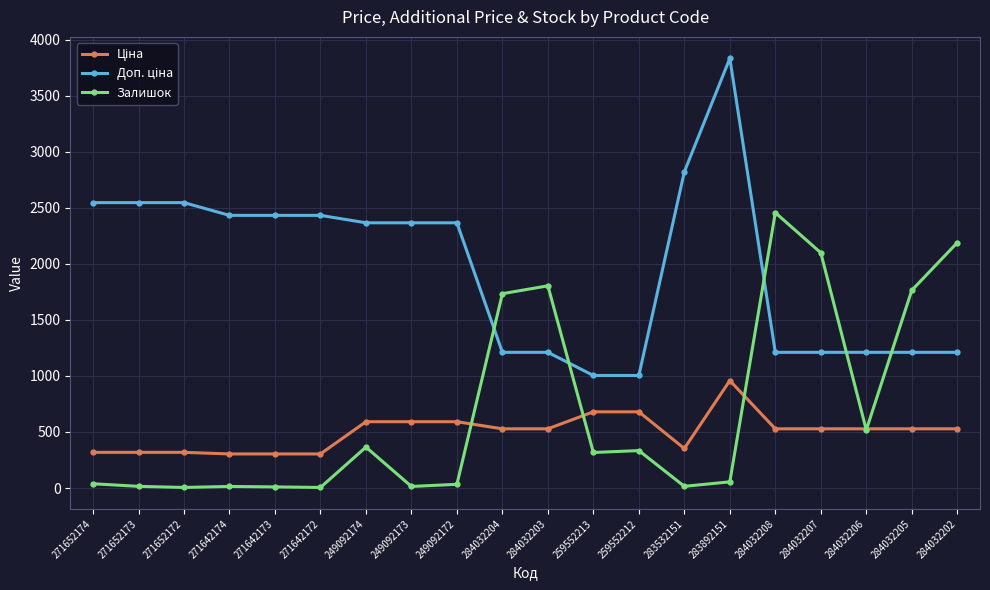

What is the greatest value displayed?

3833.8